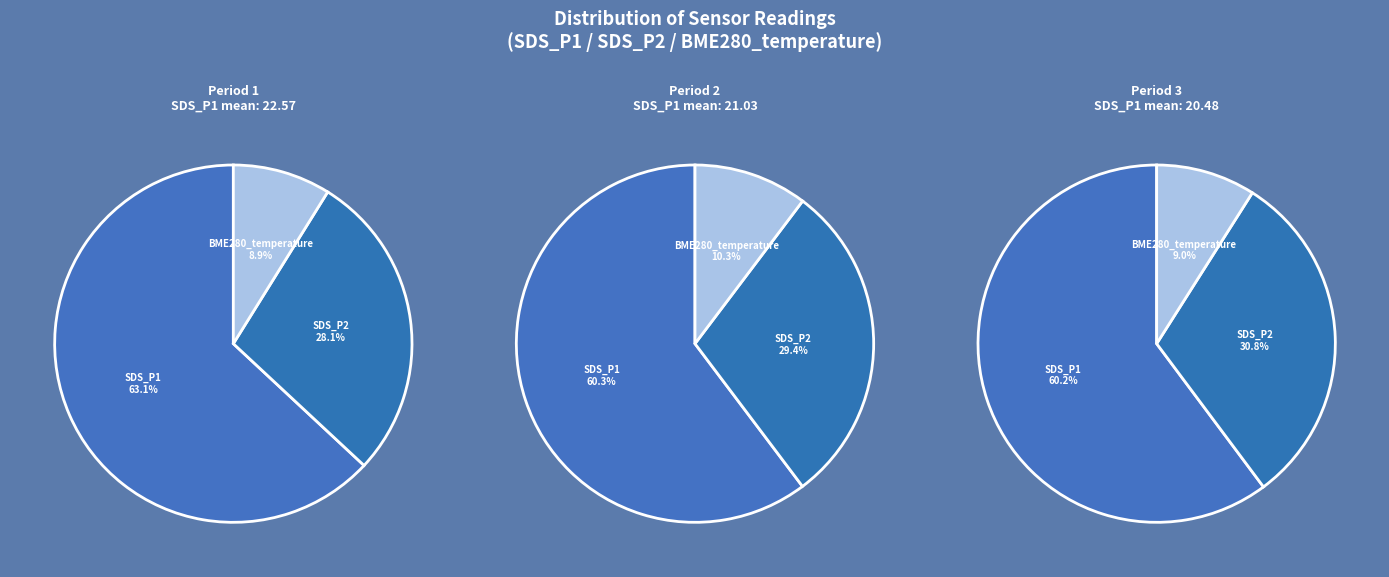

Is it true that BME280_humidity is 67% of the pie?

False